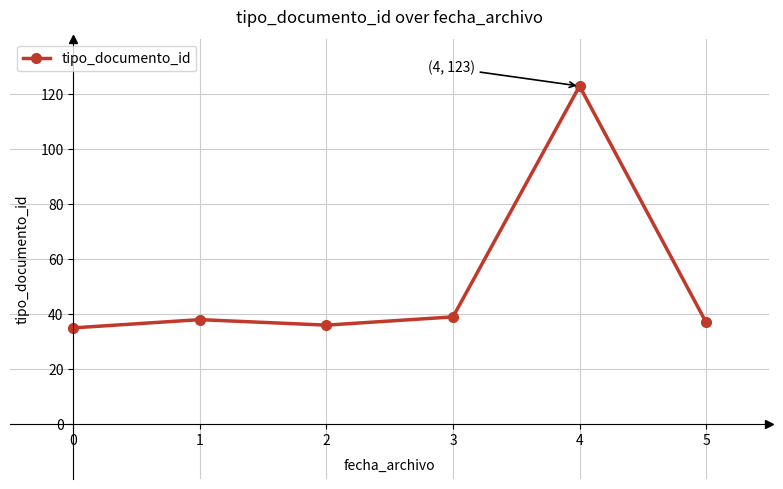

The chart shows a value of 38 at 1. True or false?

True